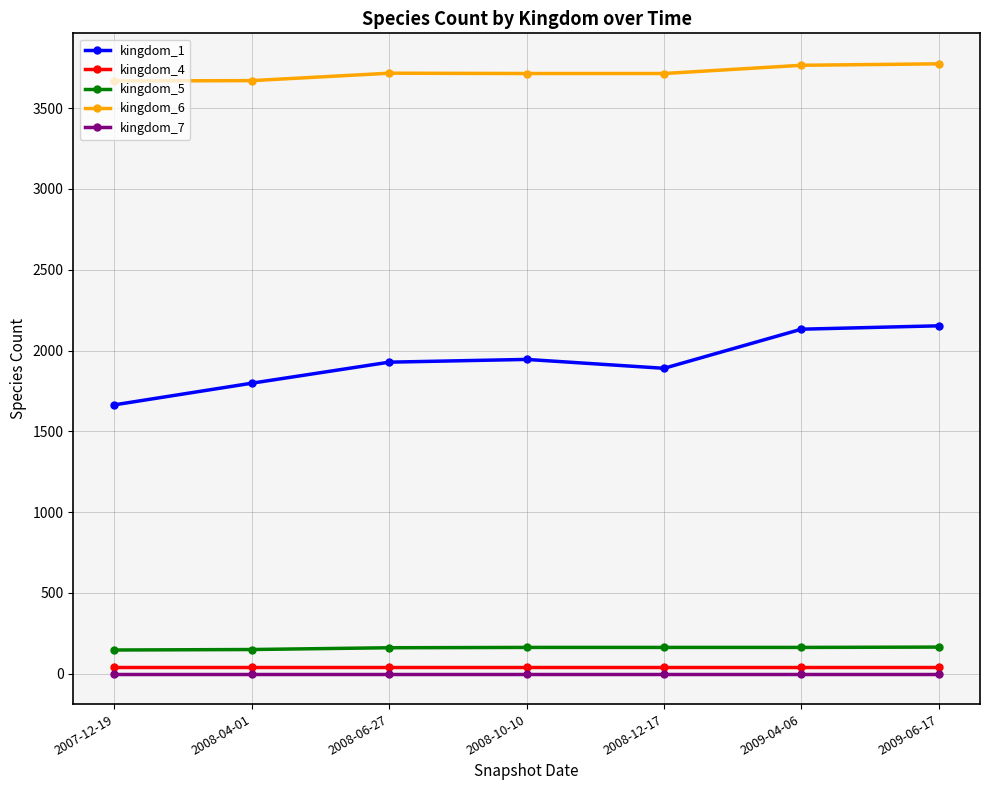

True or false: kingdom_7 has a value of 1 at 2008-10-10.

True